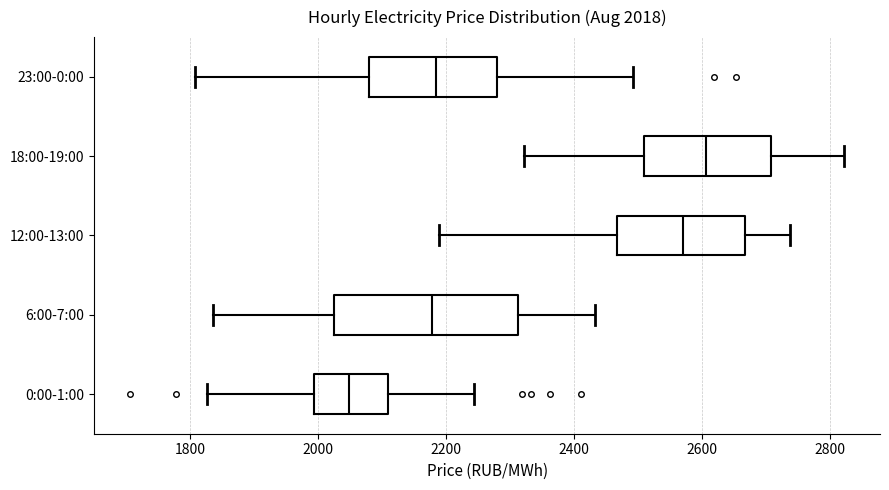

Which box's median line is the furthest to the left?

0:00-1:00